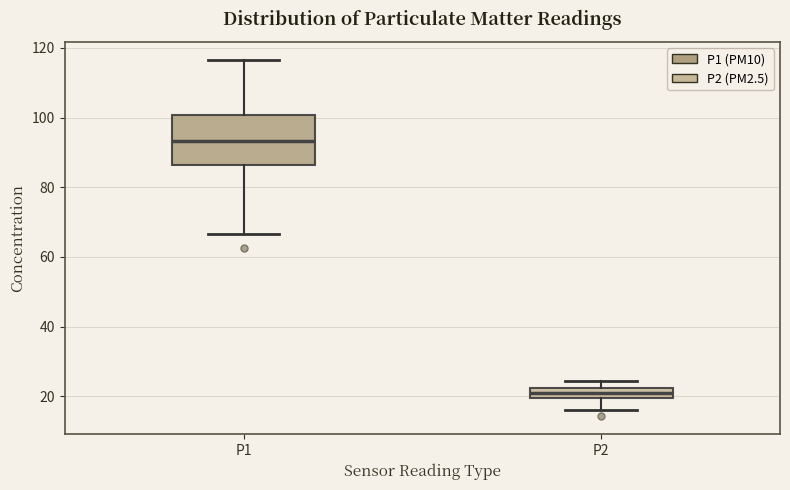

Reading left to right, read every box against the y-axis: the position of its median line, the range the box covers, and the ends of its whiskers. The values are not printed on the chart, so give them approximately, as read against the axis.

P1: median 94, box 86 to 100, whiskers 66 to 116
P2: median 20 (inside the box), box 20 to 22, whiskers 16 to 24